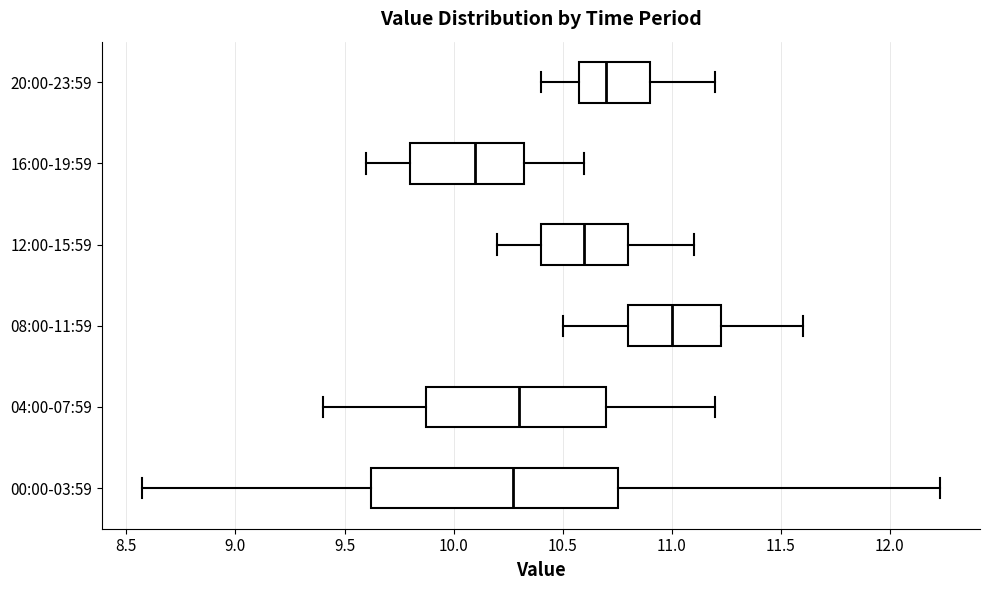

Which box has the furthest to the left median line?

16:00-19:59